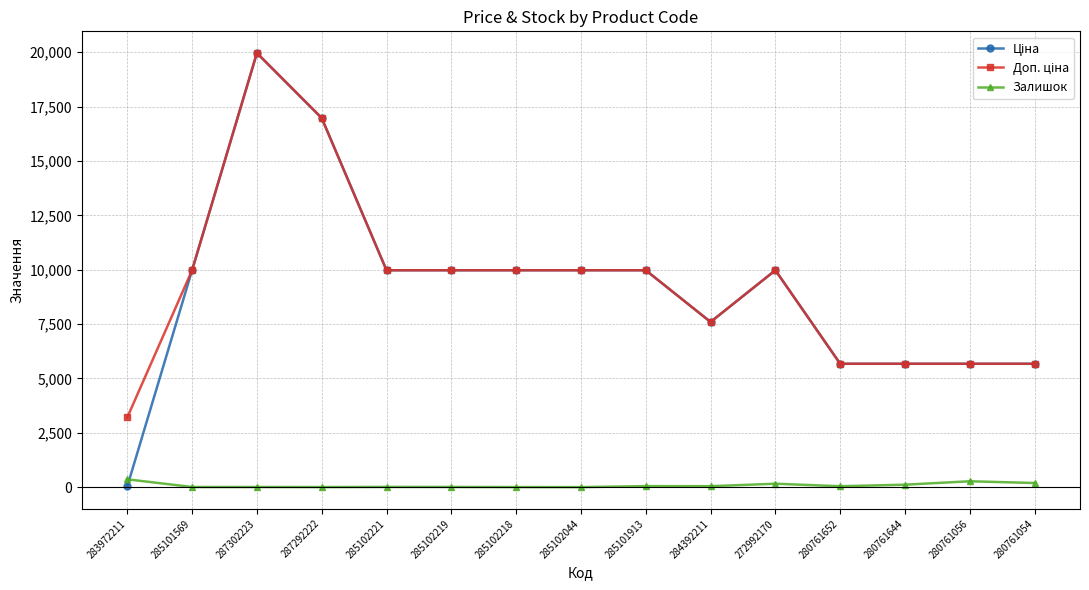

Which category has the highest value across all series?

287302223